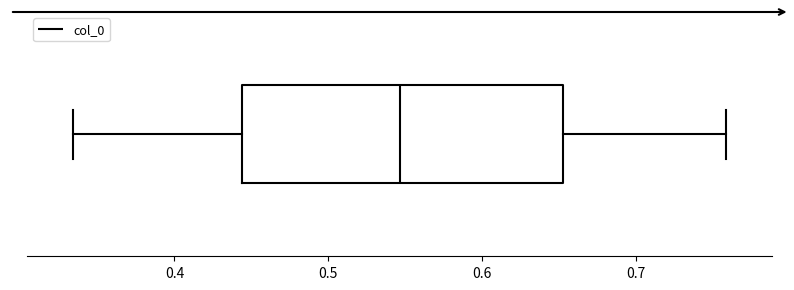

Read this box plot against the x-axis: the position of the median line, the range covered by the box, and the ends of both whiskers. The values are not printed on the chart, so give them approximately, as read against the axis.

median 0.55, box 0.44 to 0.65, whiskers 0.33 to 0.76